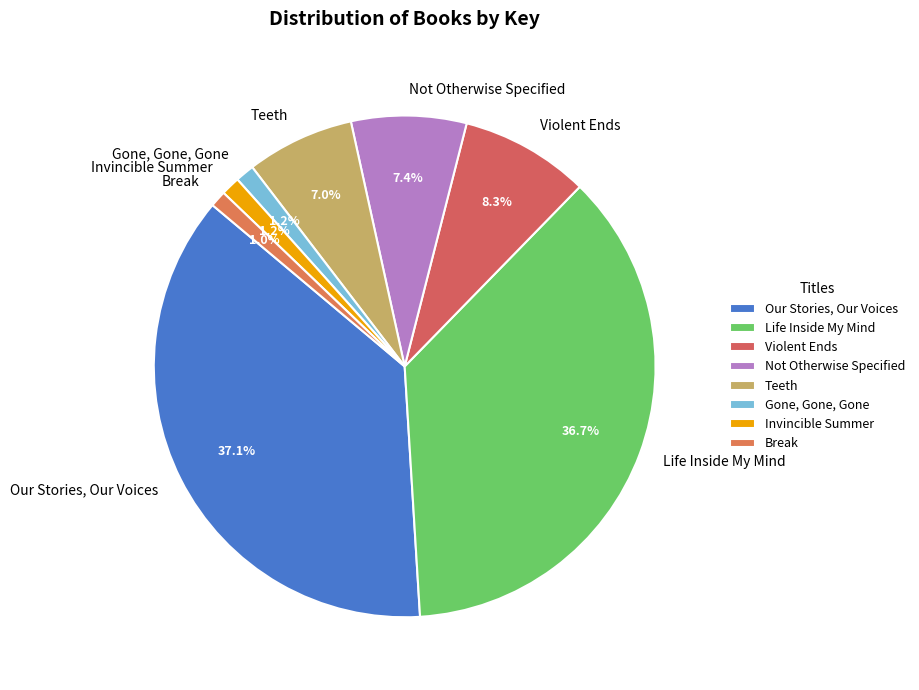

Between Life Inside My Mind and Teeth, which is larger?

Life Inside My Mind